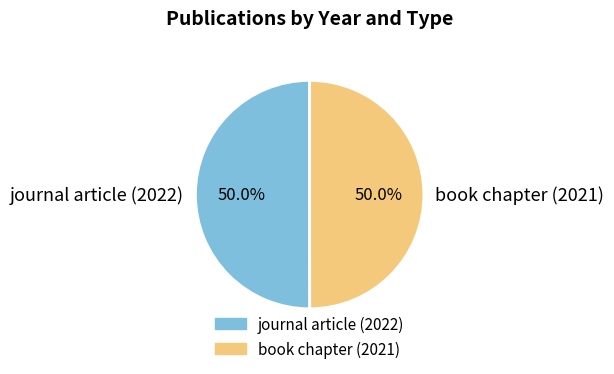

To the nearest percent, what portion does journal article (2022) represent?

50%